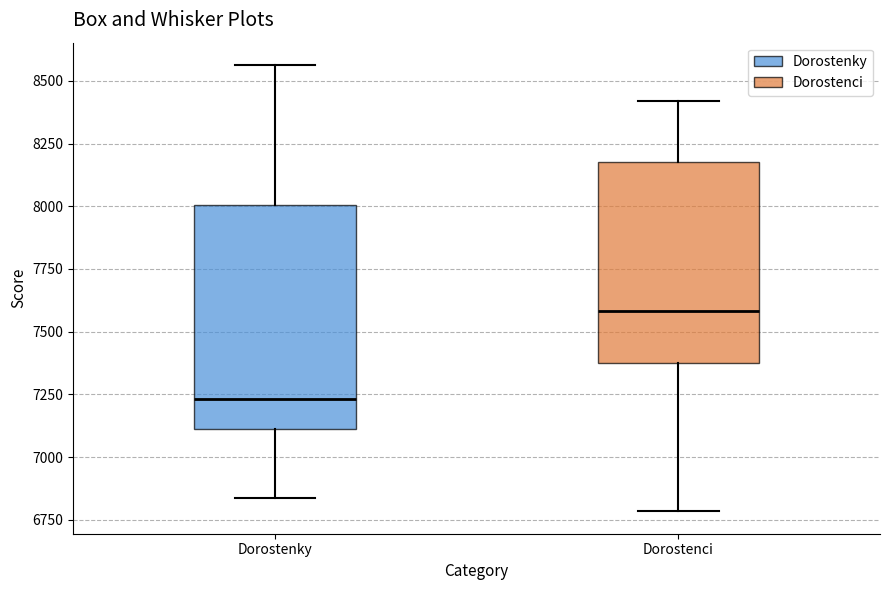

Reading left to right, transcribe this box plot: for each box, give where its median line is, the range the box spans, and where its two whiskers end, as read against the y-axis. The values are not printed on the chart, so give them approximately, as read against the axis.

Dorostenky: median 7250, box 7100 to 8000, whiskers 6850 to 8550
Dorostenci: median 7600, box 7400 to 8200, whiskers 6800 to 8400